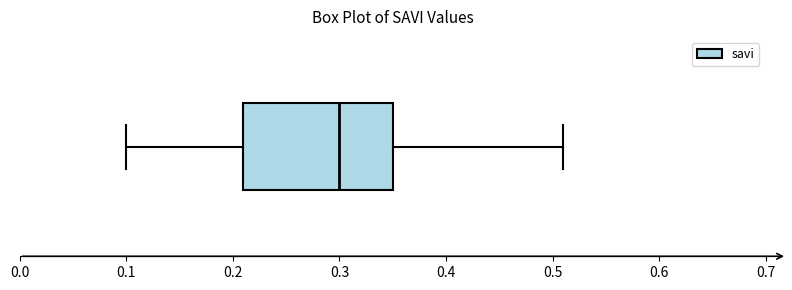

Read this box plot against the x-axis: the position of the median line, the range covered by the box, and the ends of both whiskers. The values are not printed on the chart, so give them approximately, as read against the axis.

median 0.30, box 0.21 to 0.35, whiskers 0.10 to 0.51